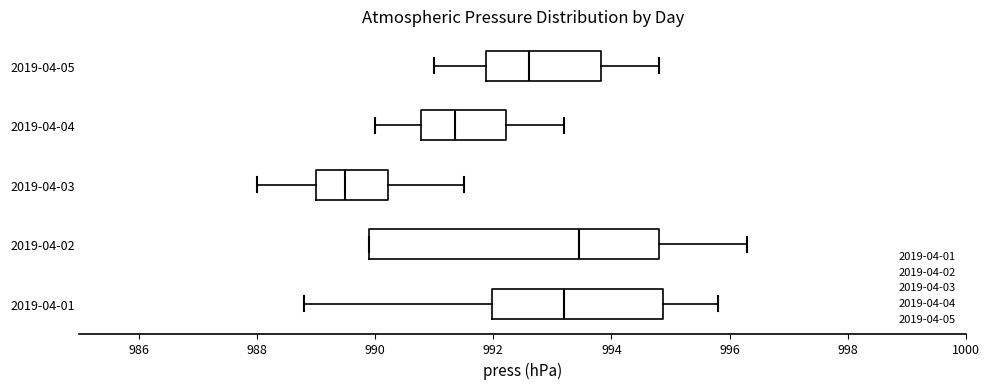

Which box's median line is the furthest to the left?

2019-04-03